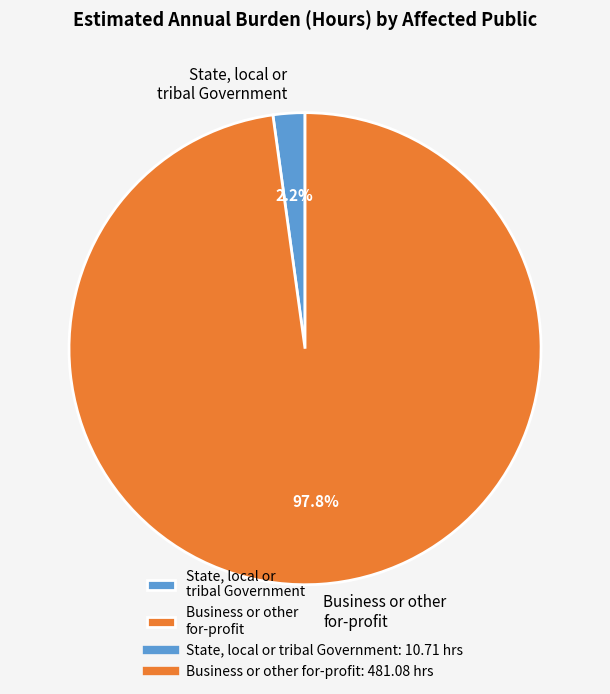

Does Business or other for-profit account for over 50% of the chart?

Yes